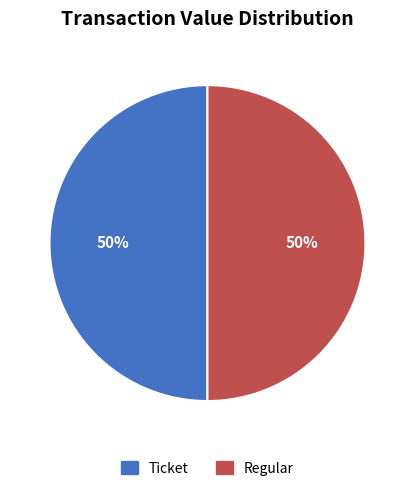

To the nearest percent, what is the average slice percentage?

50%